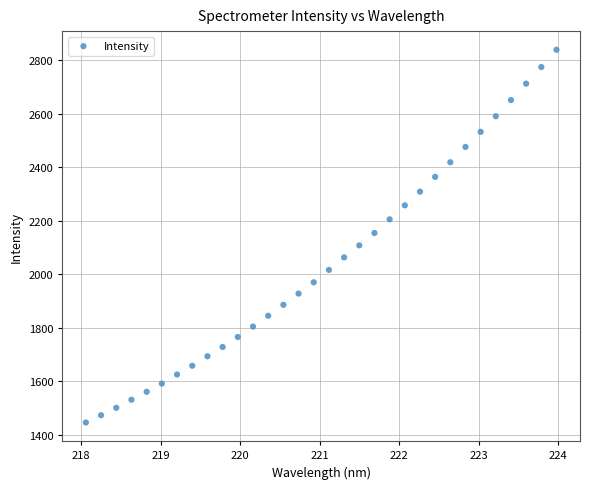

What is the range of X values (max minus min)?

5.9